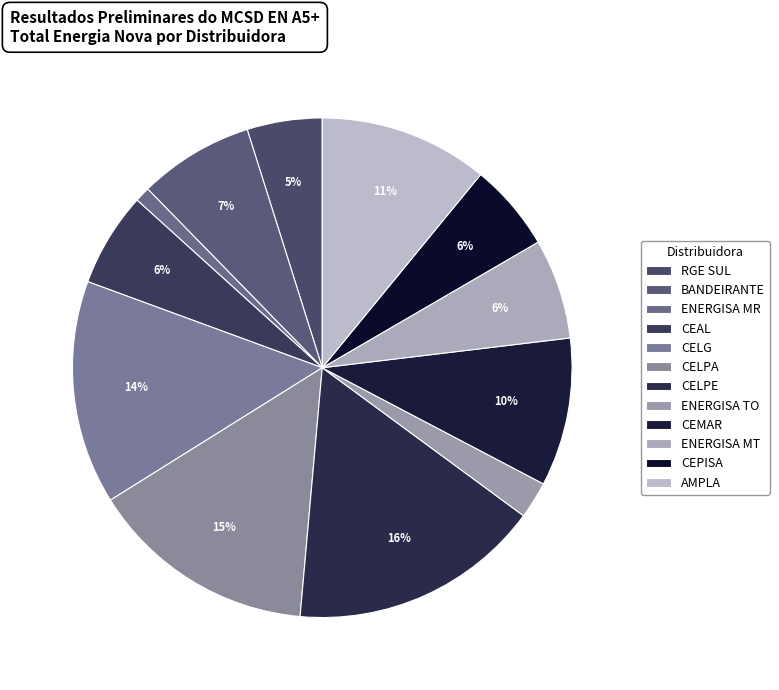

How many slices are in this pie chart?

12